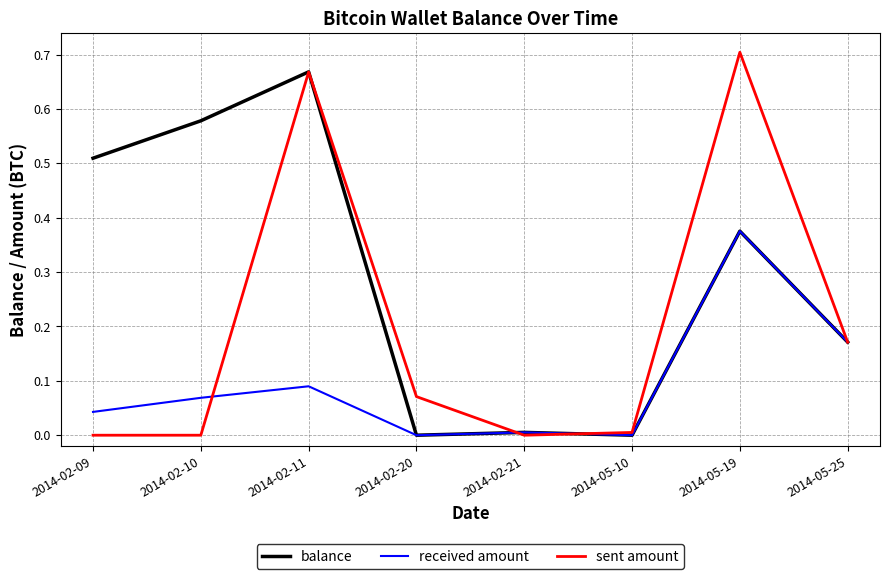

What position from the right is 2014-05-19?

2